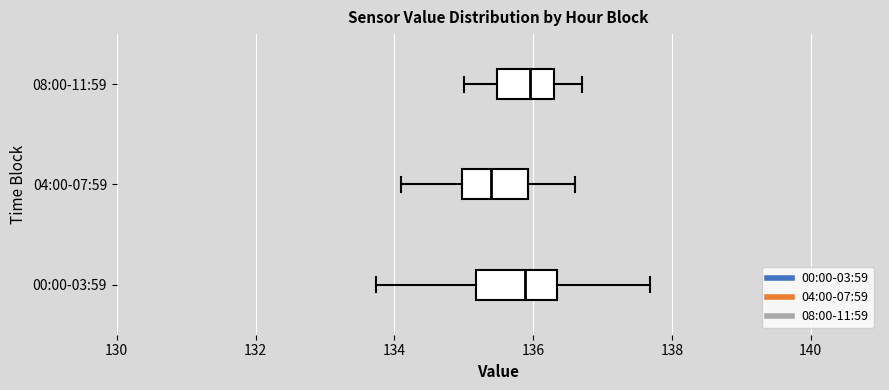

Comparing the boxes themselves (not the whiskers), which one is the widest?

00:00-03:59